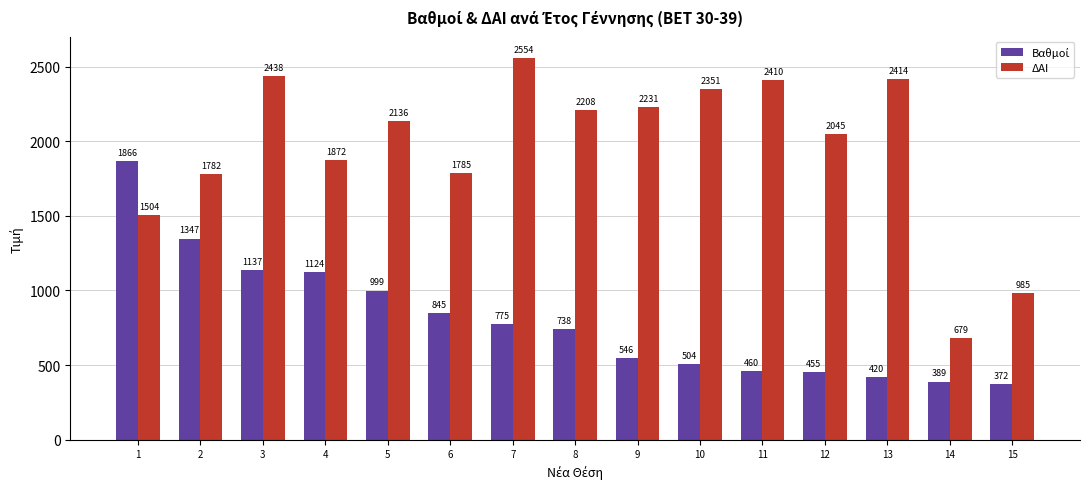

What is the total value across all series at 8?

2946.5